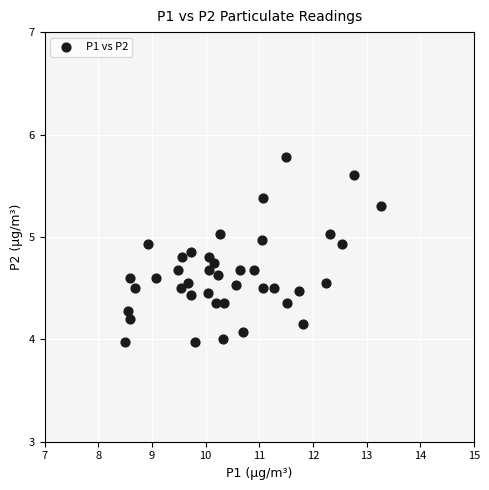

What is the range of Y values (max minus min)?

1.8